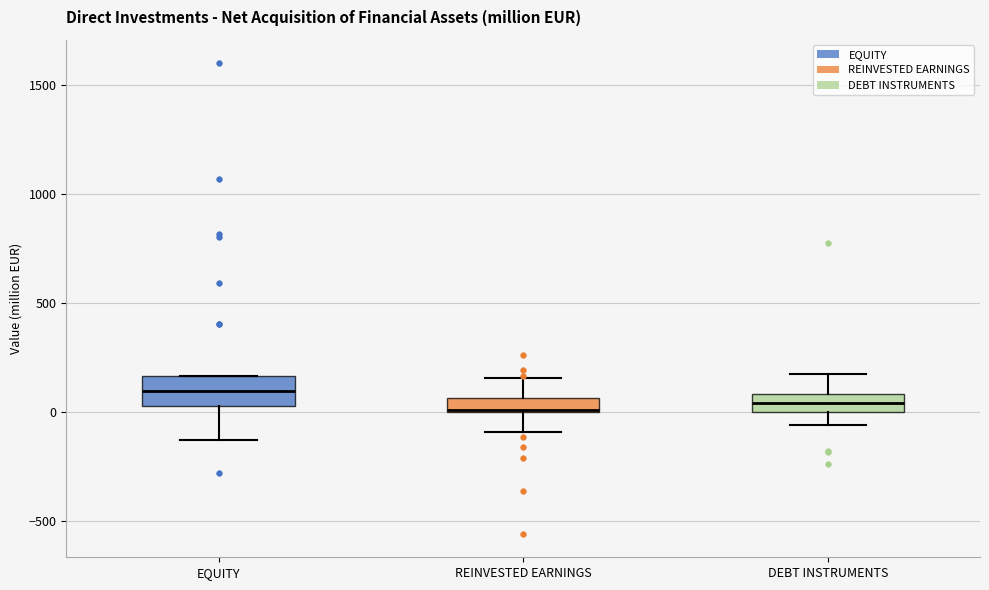

Which box's median line is the highest?

EQUITY